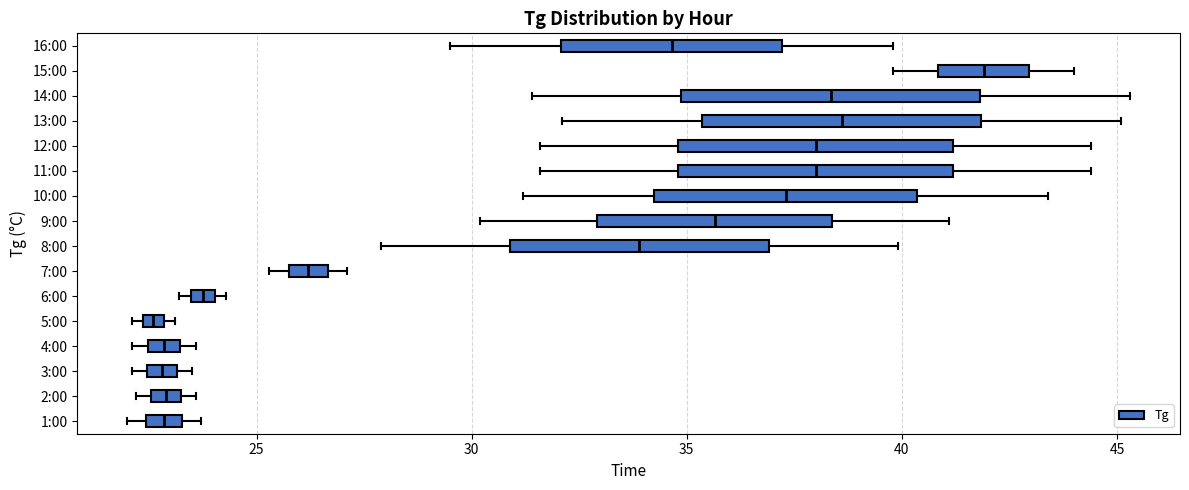

Which box has the furthest to the right median line?

15:00